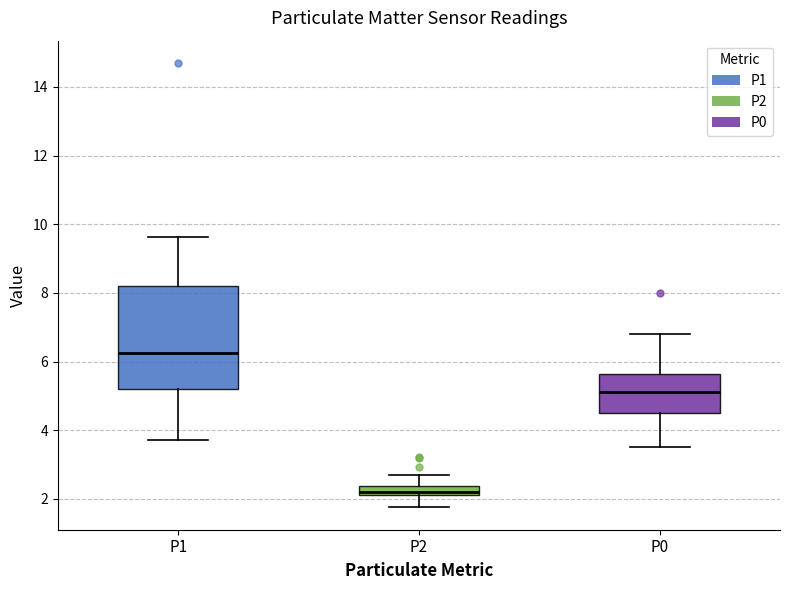

Which box has the highest median line?

P1